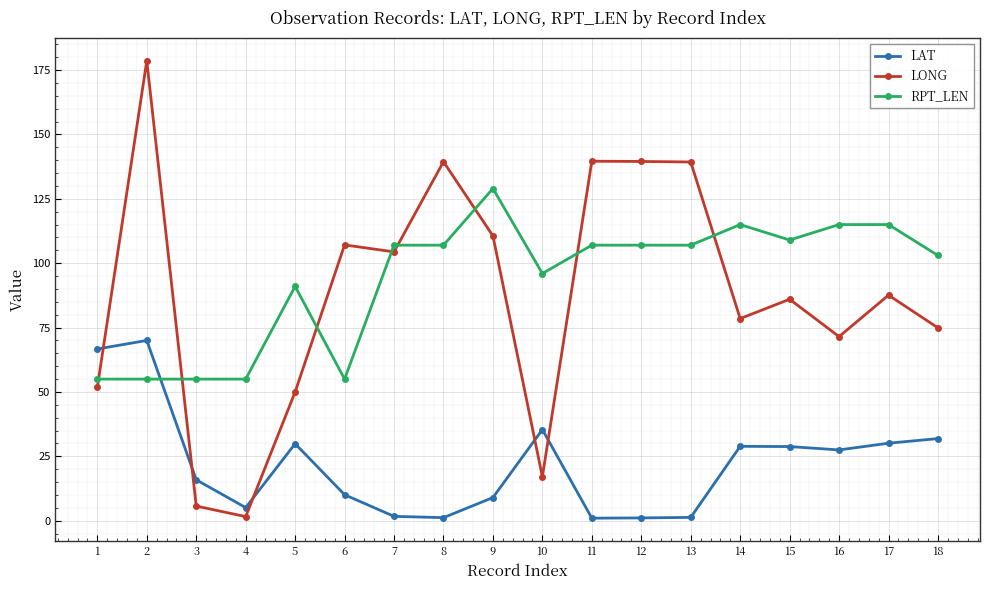

How many lines are shown in the chart?

3